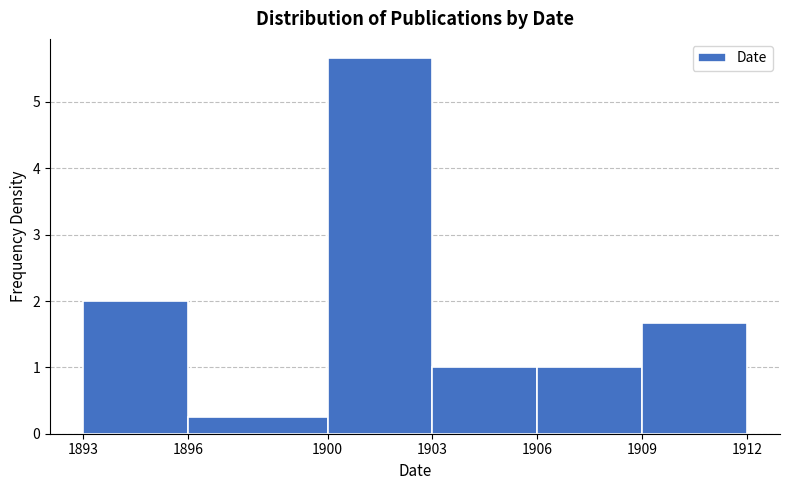

Reading left to right, transcribe this chart: for each bar, give the range it covers on the x-axis and its height. The values are not printed on the chart, so give them approximately, as read against the axis.

1893 to 1896: 2.0
1896 to 1900: 0.3
1900 to 1903: 5.7
1903 to 1906: 1.0
1906 to 1909: 1.0
1909 to 1912: 1.7